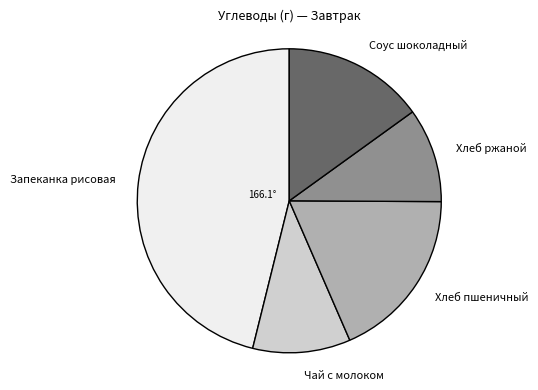

Approximately how many times larger is the value at Соус шоколадный compared to Хлеб ржаной?

1.5